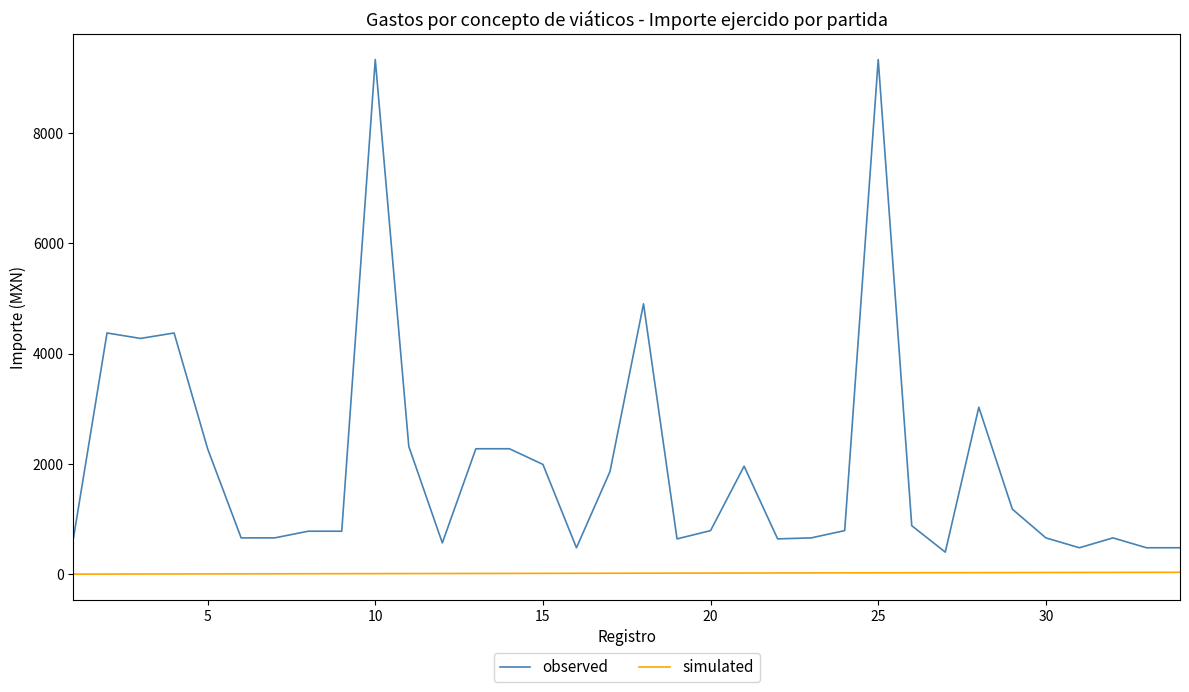

List the series in order of their peak value, lowest first.

simulated, observed